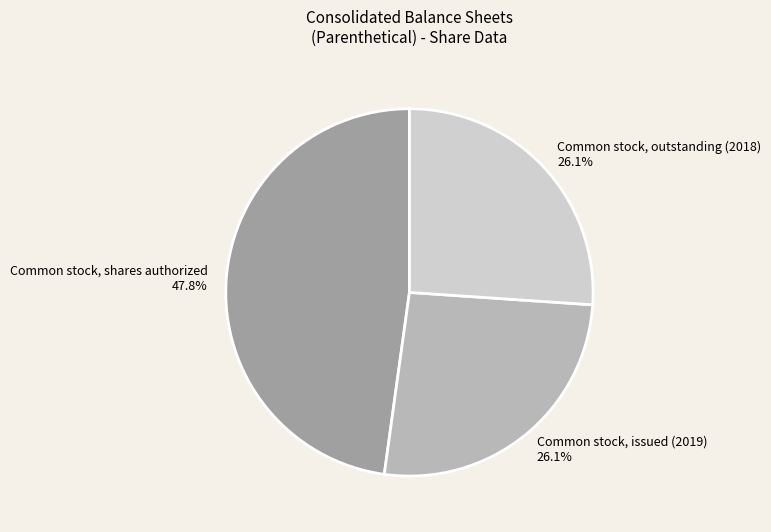

What is the largest slice in the pie chart?

Common stock, shares authorized